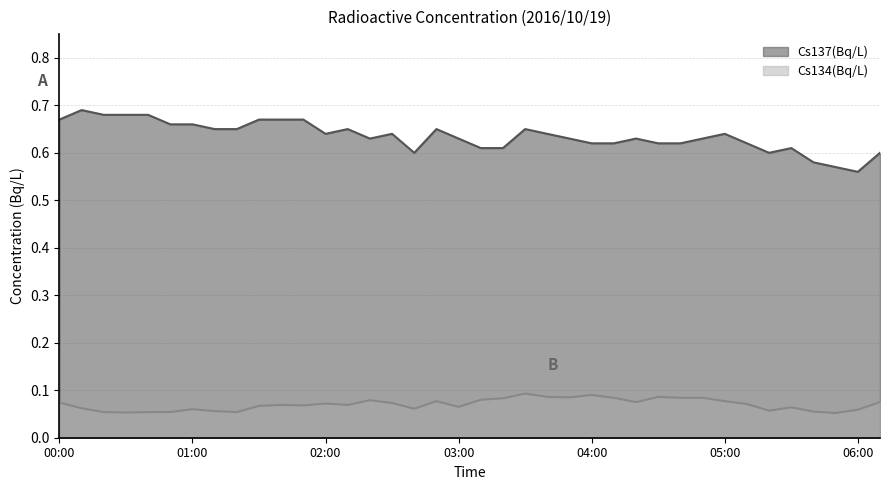

True or false: Cs137(Bq/L) has more than 1 interior local peaks.

True